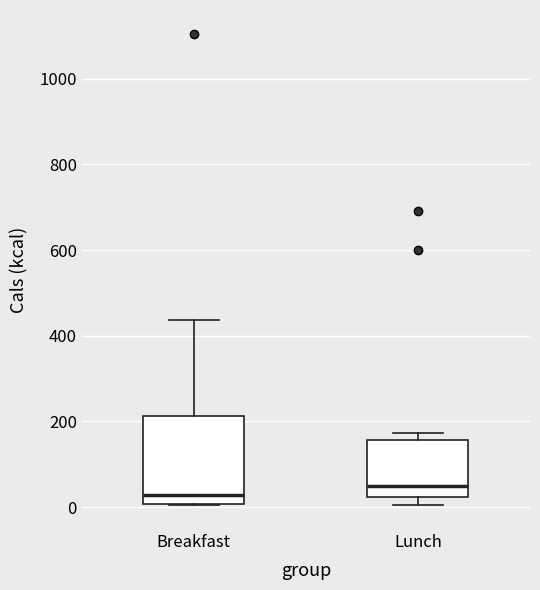

Reading left to right, read every box against the y-axis: the position of its median line, the range the box covers, and the ends of its whiskers. The values are not printed on the chart, so give them approximately, as read against the axis.

Breakfast: median 20, box 0 to 220, whiskers 0 to 440
Lunch: median 40, box 20 to 160, whiskers 0 to 180